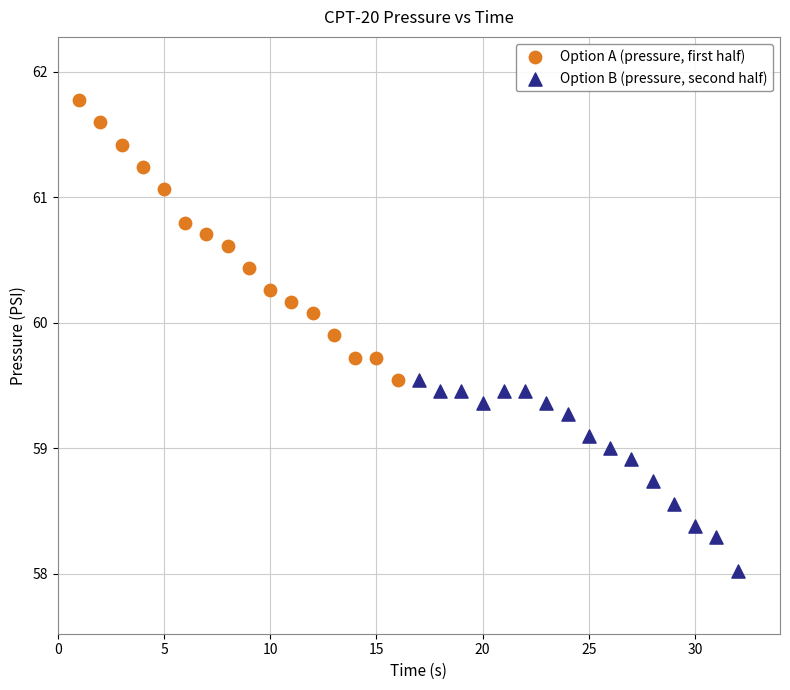

What are all the series names shown in the legend?

Option A (pressure, first half), Option B (pressure, second half)